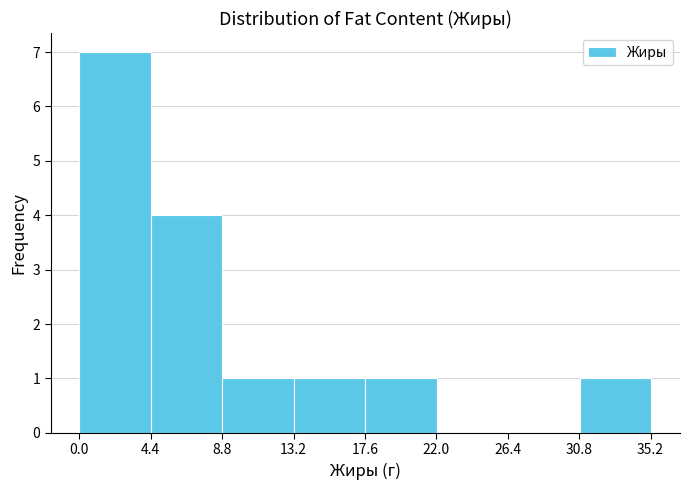

What is the height of the bar covering 4.5 to 9.0 on the x-axis? Neither the bar edges nor the heights are printed on the chart, so give them approximately, as read against the axes.

4